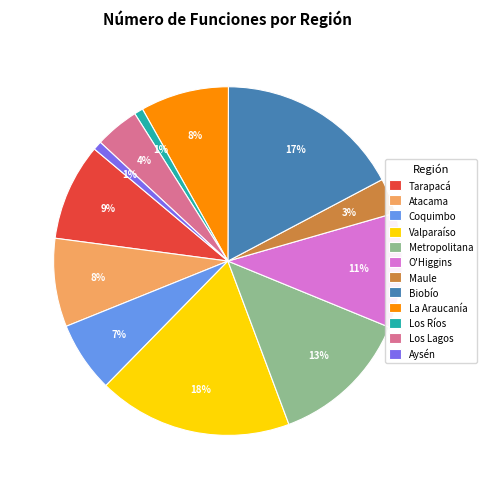

To the nearest percent, what percentage of the pie is Tarapacá?

9%